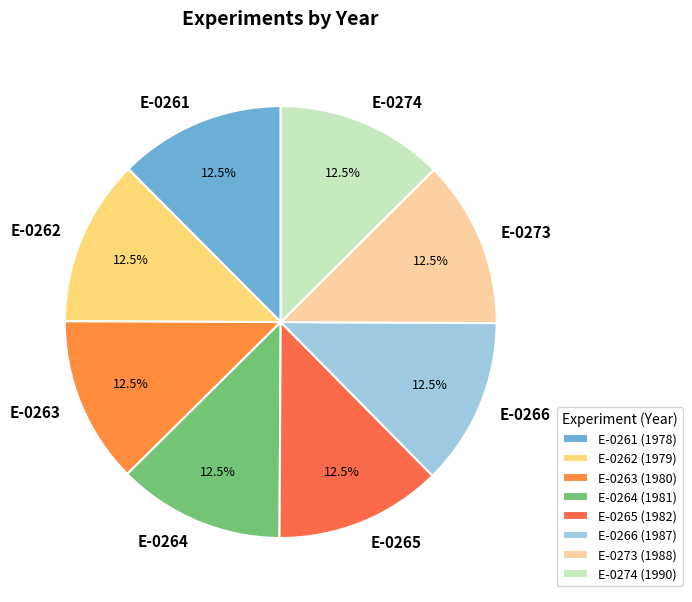

Count the number of slices in the pie.

8